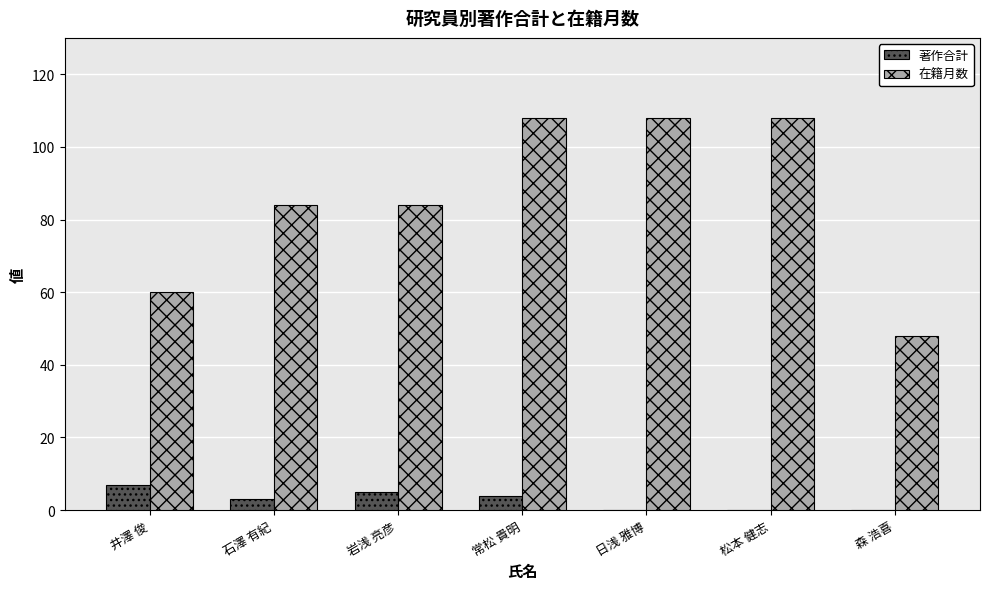

What value does the 在籍月数 series have at 森 浩喜, to the nearest 10?

50